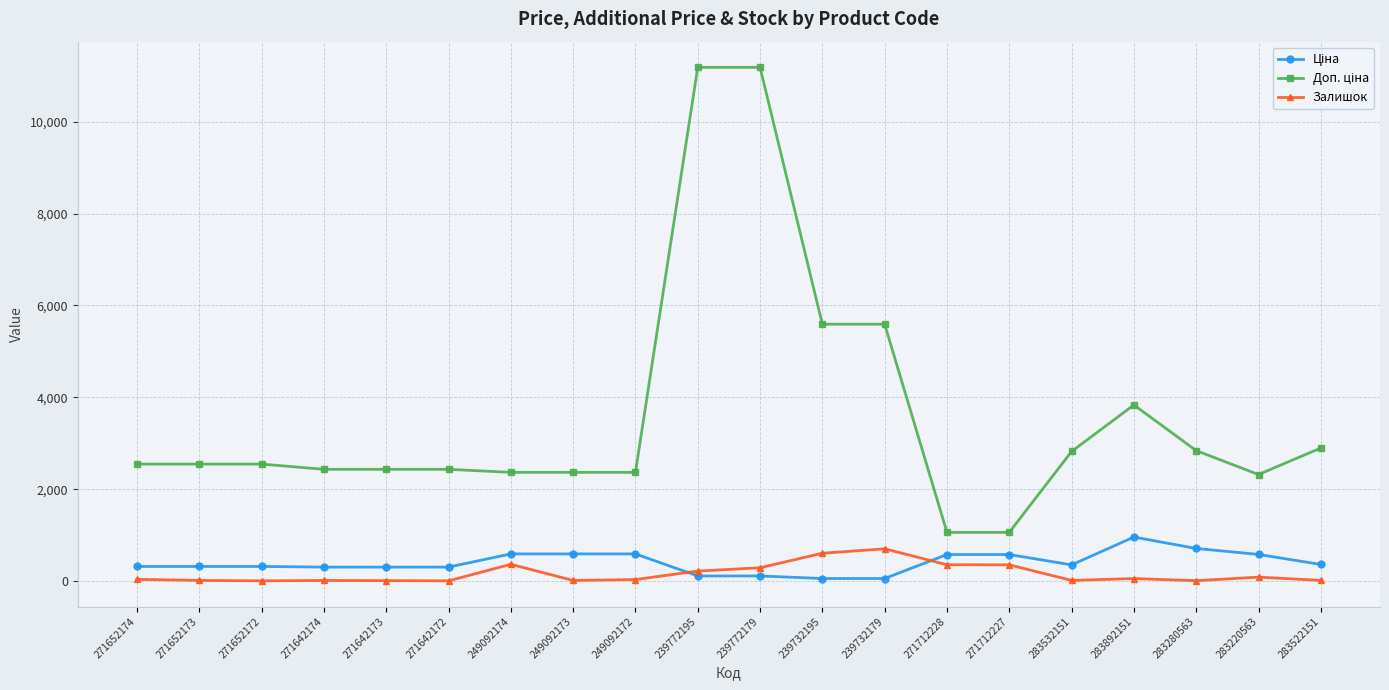

What is the total value across all series at 249092174?

3323.2